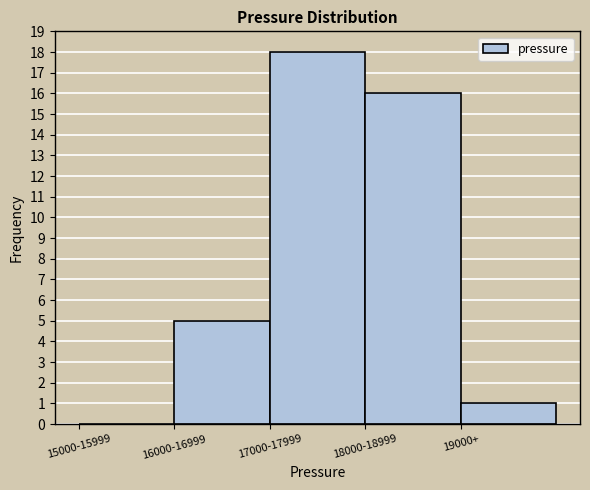

Reading right to left, transcribe all the data shown in this chart.

19000+=1	18000-18999=16	17000-17999=18	16000-16999=5	15000-15999=0